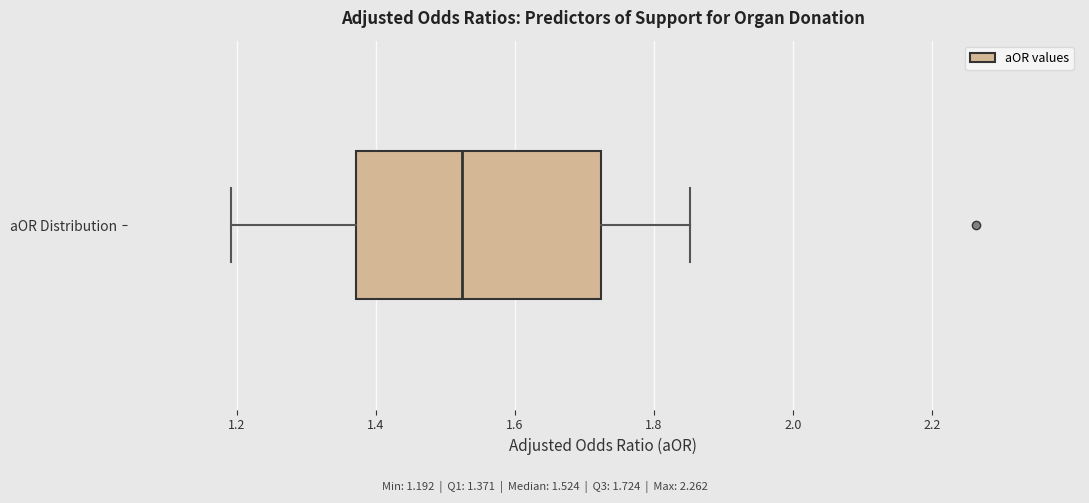

Read this box plot against the x-axis: the position of the median line, the range covered by the box, and the ends of both whiskers. The values are not printed on the chart, so give them approximately, as read against the axis.

median 1.52, box 1.38 to 1.72, whiskers 1.20 to 1.86